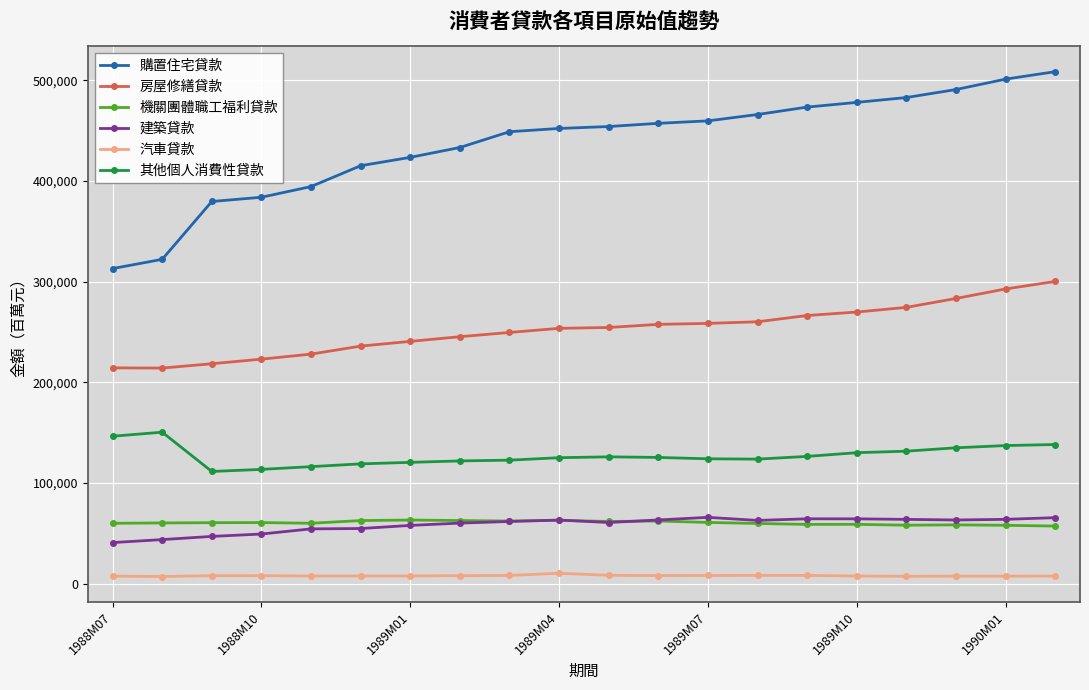

Which series has the largest range (max minus min)?

購置住宅貸款